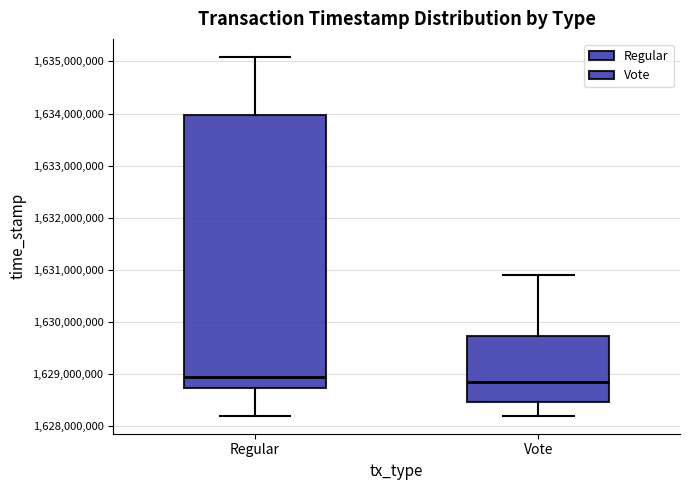

Comparing the boxes themselves (not the whiskers), which one is the tallest?

Regular